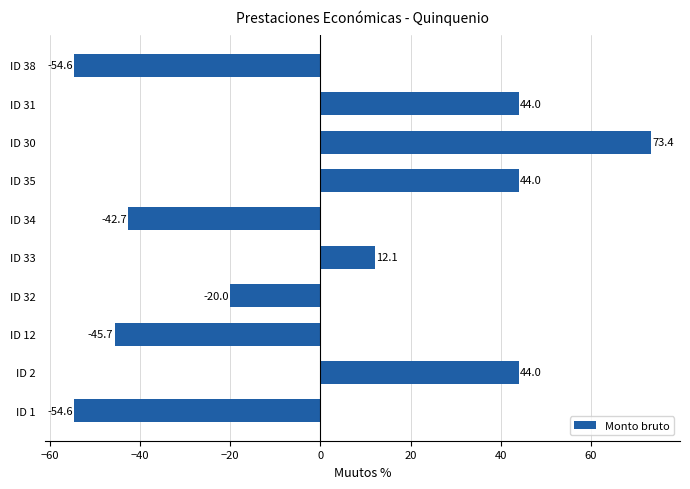

Reading top to bottom, extract all data points from this chart.

-54.6	44.0	73.4	44.0	-42.7	12.1	-20.0	-45.7	44.0	-54.6